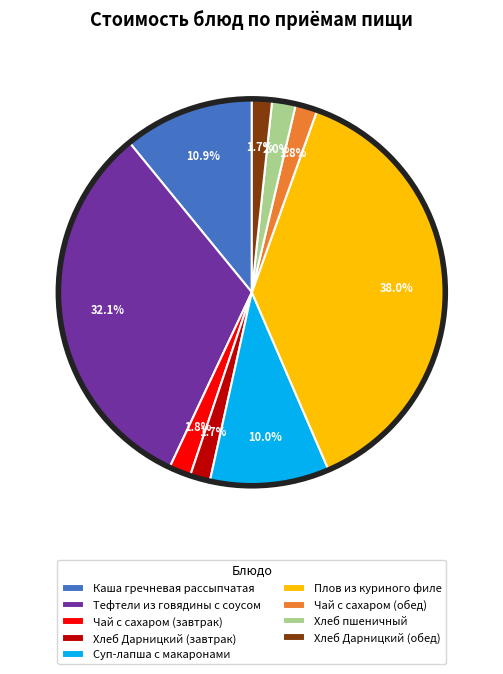

To the nearest percent, what is the average slice percentage?

11%